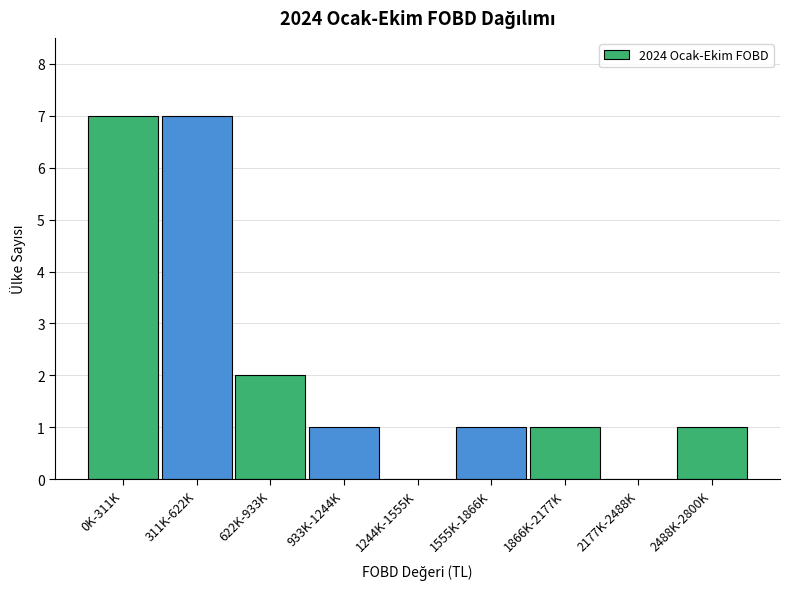

Reading left to right, list all the values displayed in this chart.

0K-311K=7	311K-622K=7	622K-933K=2	933K-1244K=1	1244K-1555K=0	1555K-1866K=1	1866K-2177K=1	2177K-2488K=0	2488K-2800K=1